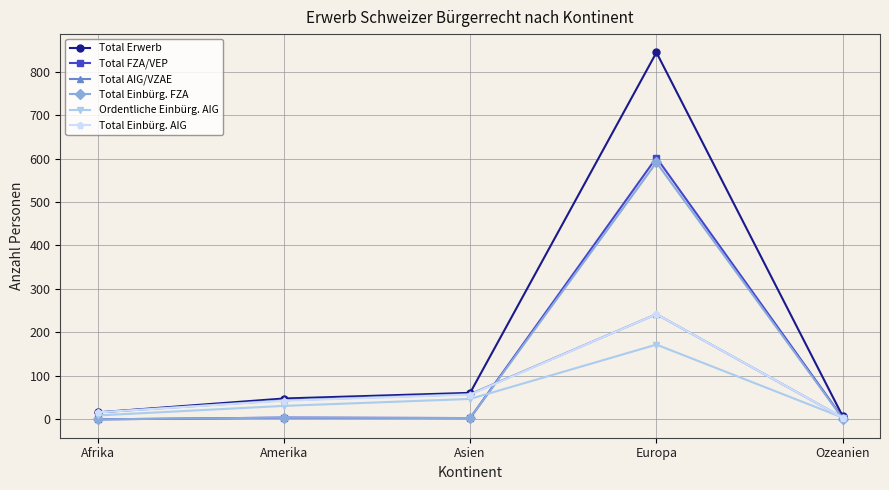

Which series has the widest spread of values?

Total Erwerb